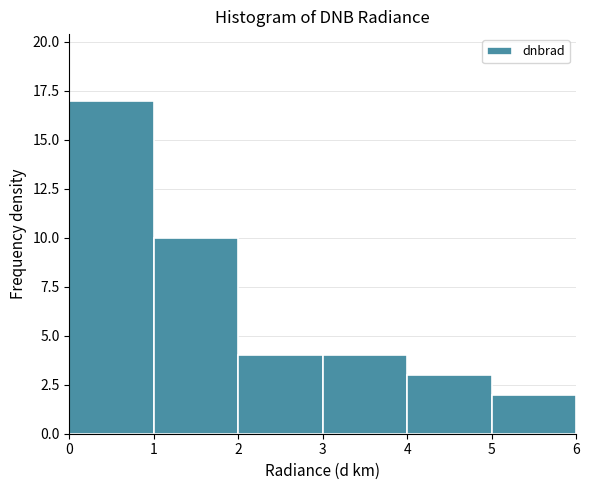

Over which range of the x-axis is the bar tallest?

0 to 1